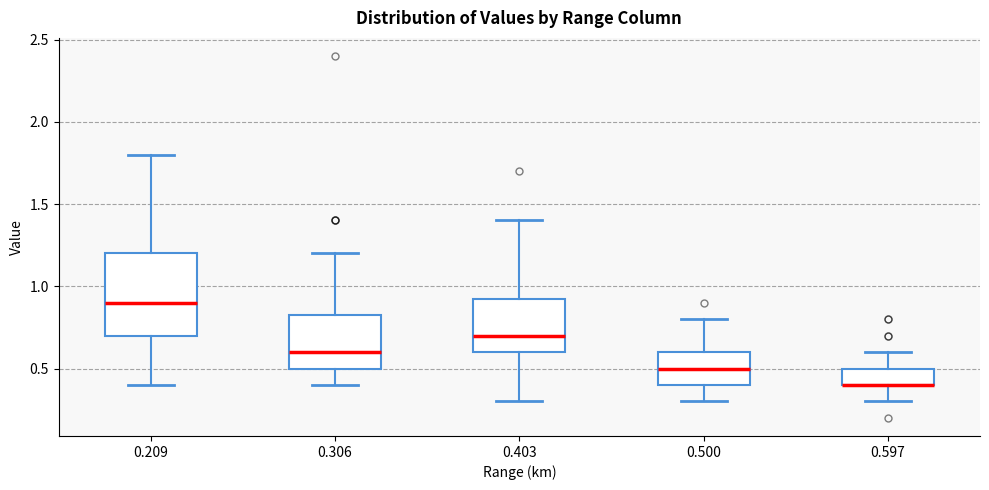

Reading left to right, transcribe this box plot: for each box, give where its median line is, the range the box spans, and where its two whiskers end, as read against the y-axis. The values are not printed on the chart, so give them approximately, as read against the axis.

0.209: median 0.90, box 0.70 to 1.20, whiskers 0.40 to 1.80
0.306: median 0.60, box 0.50 to 0.85, whiskers 0.40 to 1.20
0.403: median 0.70, box 0.60 to 0.95, whiskers 0.30 to 1.40
0.500: median 0.50, box 0.40 to 0.60, whiskers 0.30 to 0.80
0.597: median 0.40 (drawn on the box's lower edge), box 0.40 to 0.50, whiskers 0.30 to 0.60